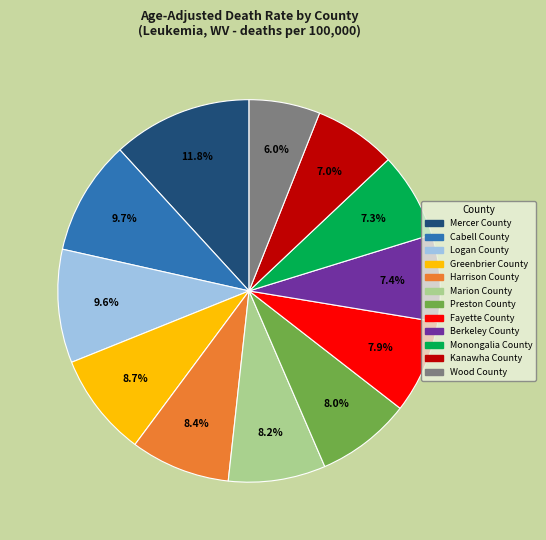

Is Preston County the majority of the pie?

No